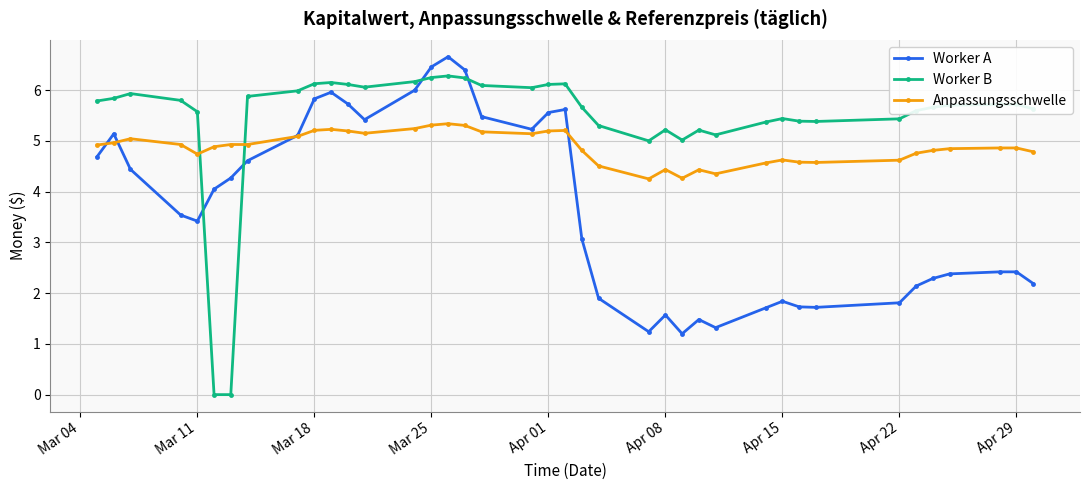

How many intersections are there between Worker B and Worker A?

4